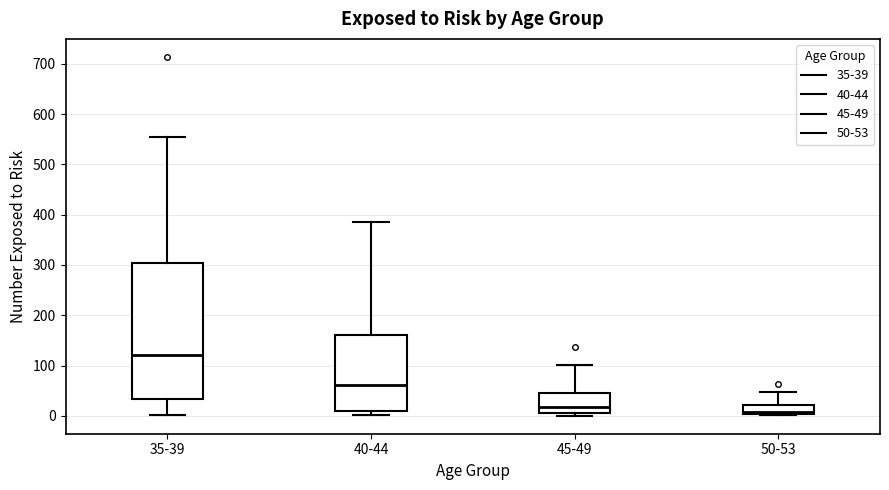

Which box is the tallest, from its lower edge to its upper edge?

35-39